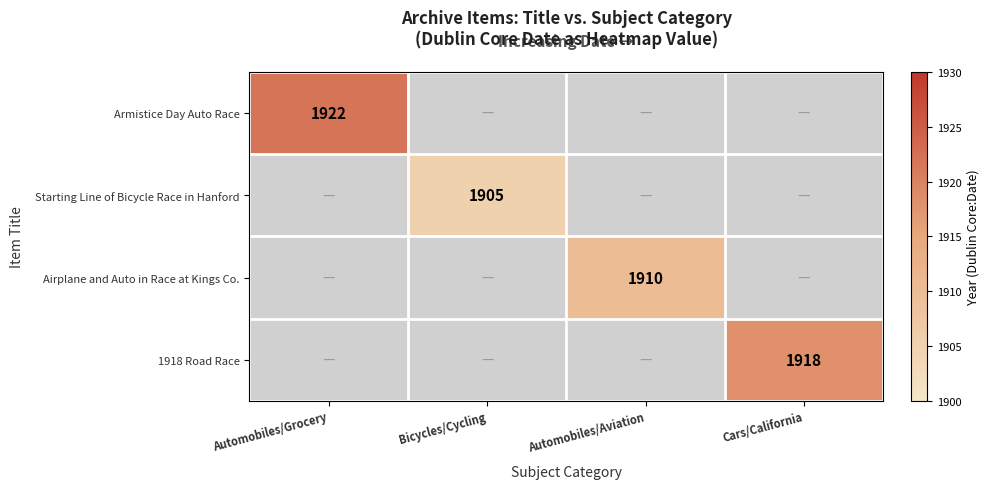

What is the total value across all series at Bicycles/Cycling?

1905